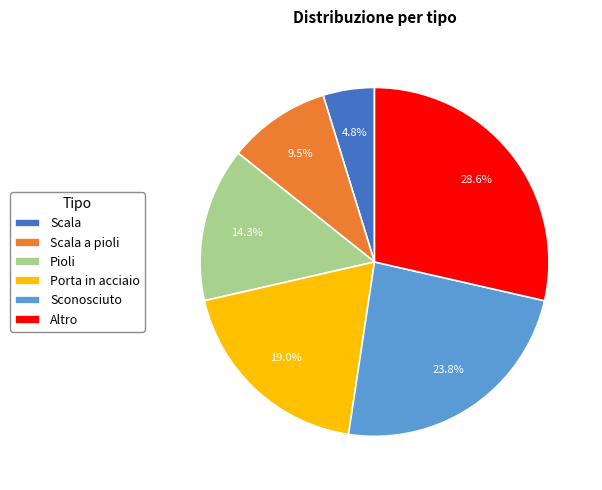

Does Sconosciuto account for over 50% of the chart?

No